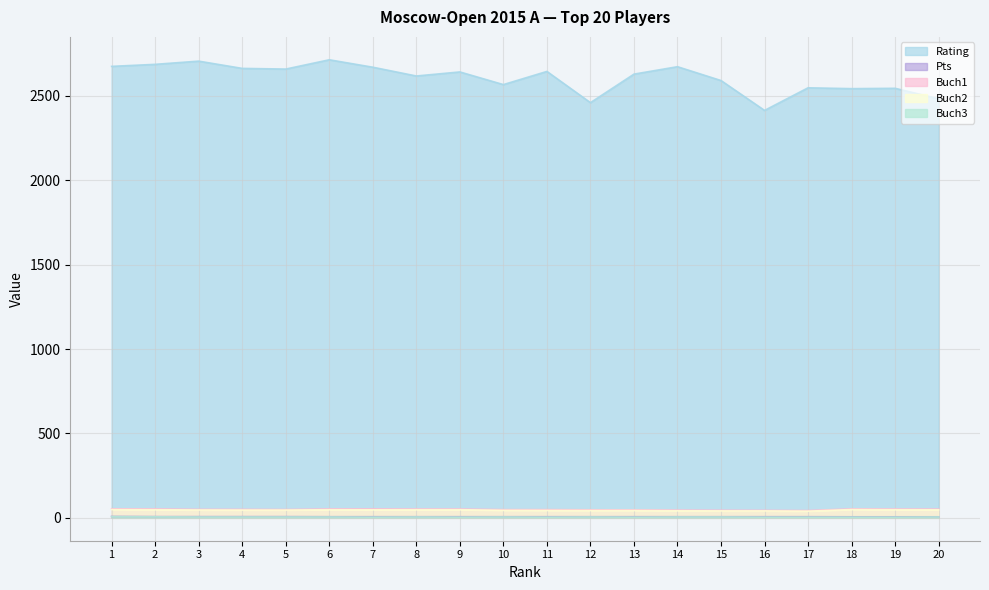

What is the difference between the Buch1 values at 19 and 20?

0.5